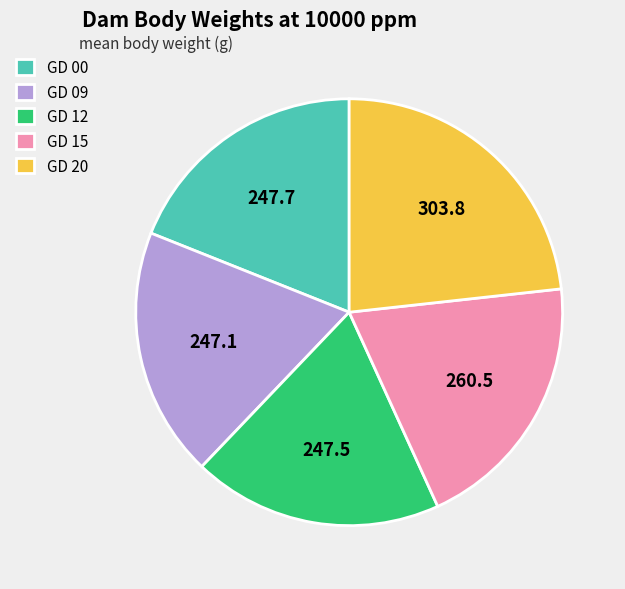

Count the number of slices in the pie.

5